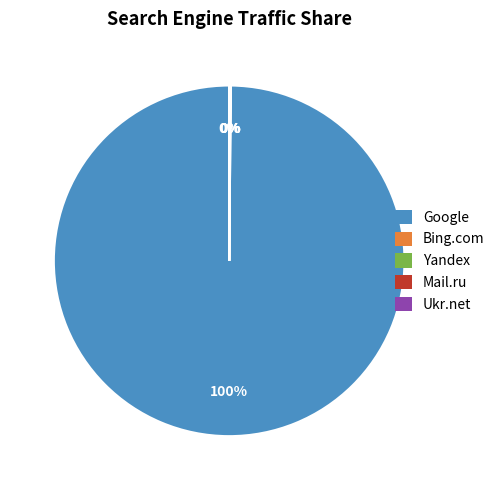

Is there a majority slice in this chart?

Yes